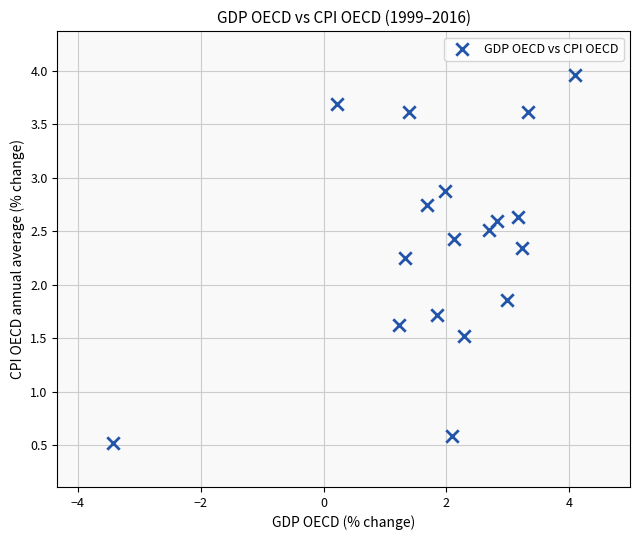

What is the range of X values (max minus min)?

7.5